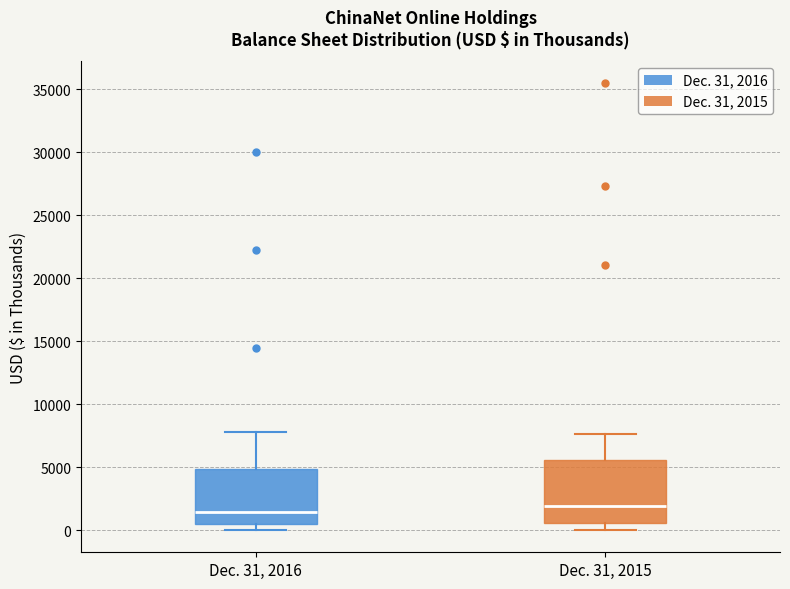

Where is the upper edge of the box for Dec. 31, 2016 on the y-axis? The values are not printed on the chart, so give them approximately, as read against the axis.

5000